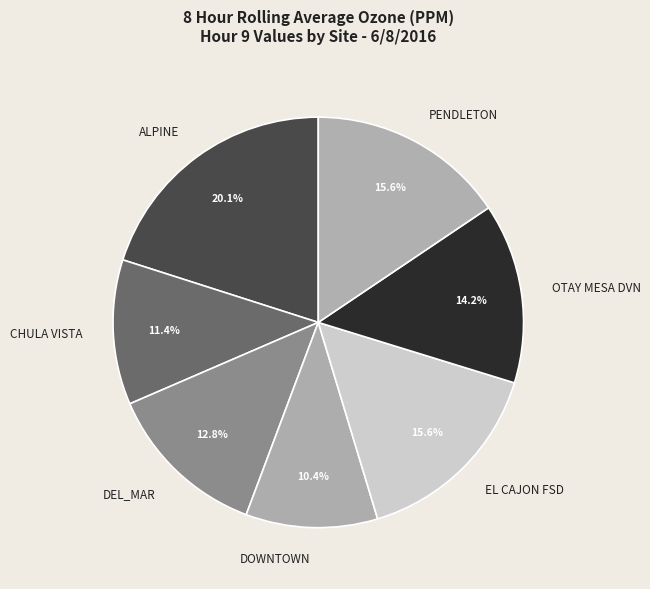

To the nearest percent, what is the difference between the largest and smallest slice percentages?

10%